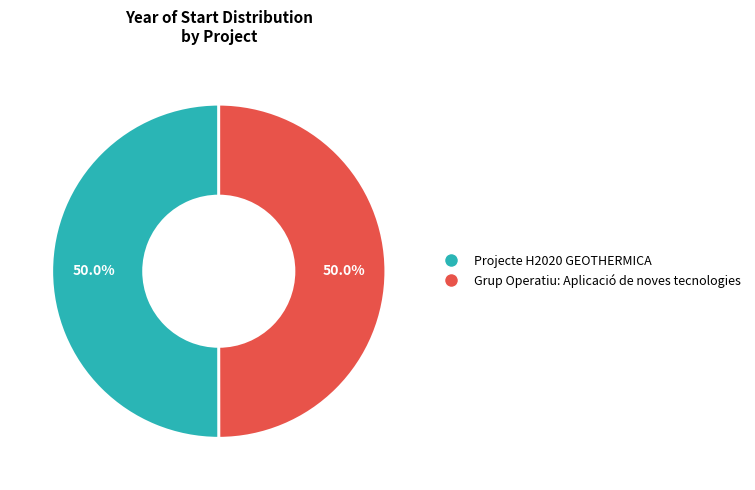

What is the ratio of the value at Grup Operatiu: Aplicació de noves tecnologies to the value at Projecte H2020 GEOTHERMICA?

1.0